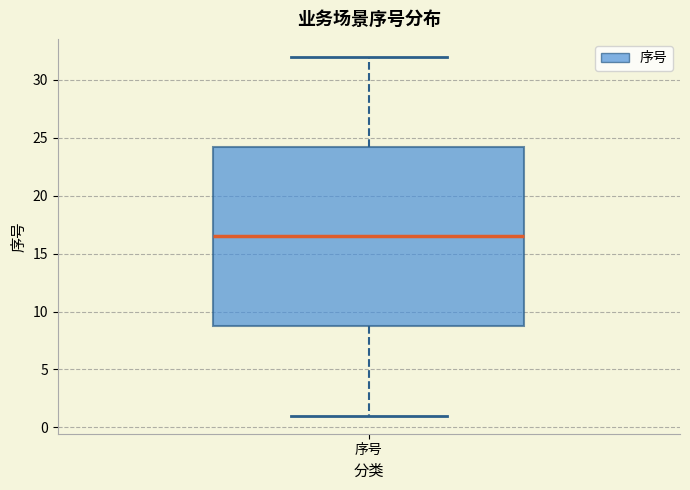

Read this box plot against the y-axis: the position of the median line, the range covered by the box, and the ends of both whiskers. The values are not printed on the chart, so give them approximately, as read against the axis.

median 16.5, box 9.0 to 24.5, whiskers 1.0 to 32.0